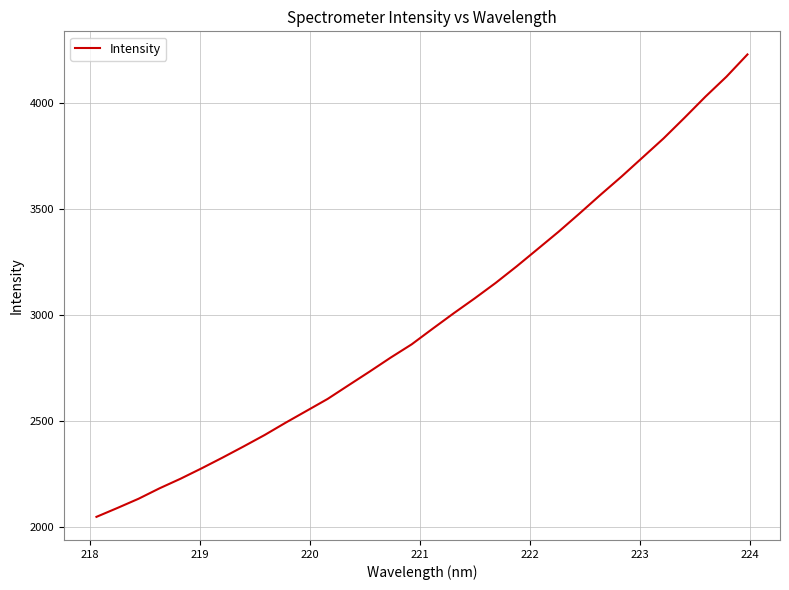

What is the smallest value displayed?

2047.1